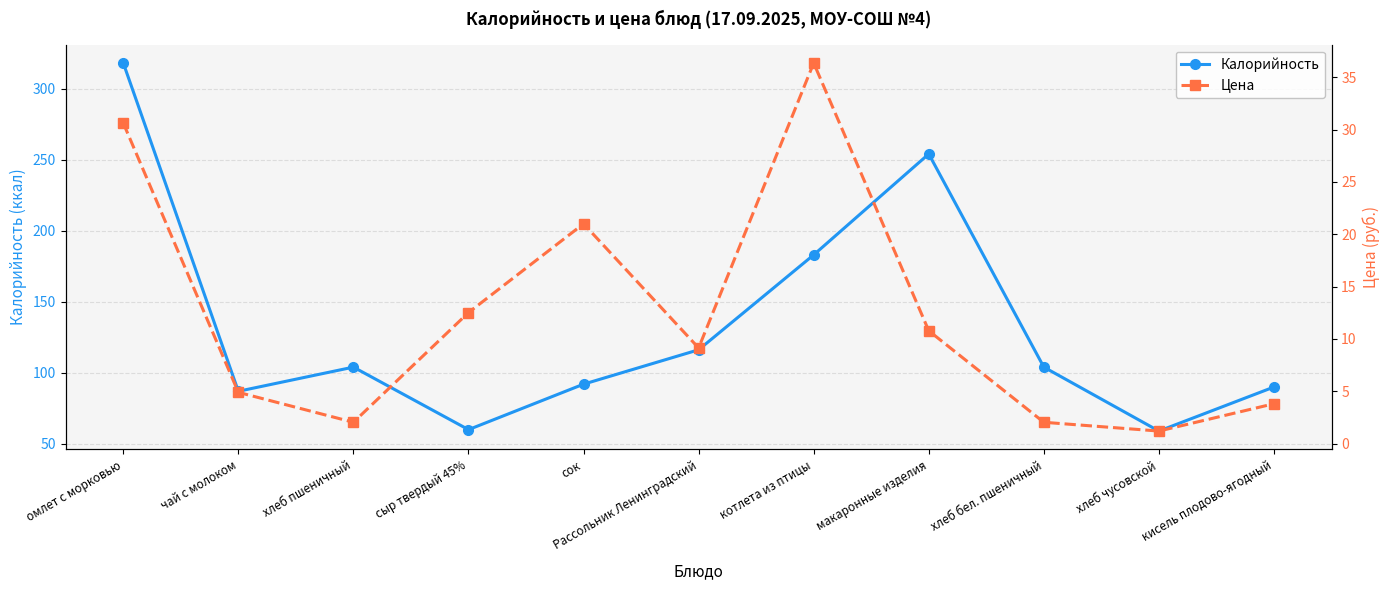

Is it true that Калорийность equals 335.1 at макаронные изделия?

False